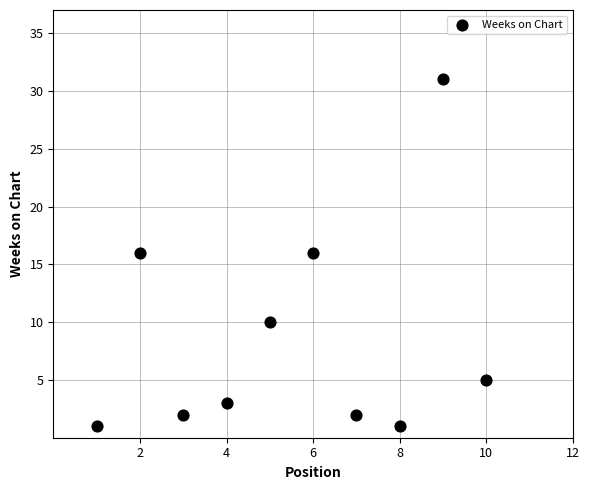

What is the average Y value?

9